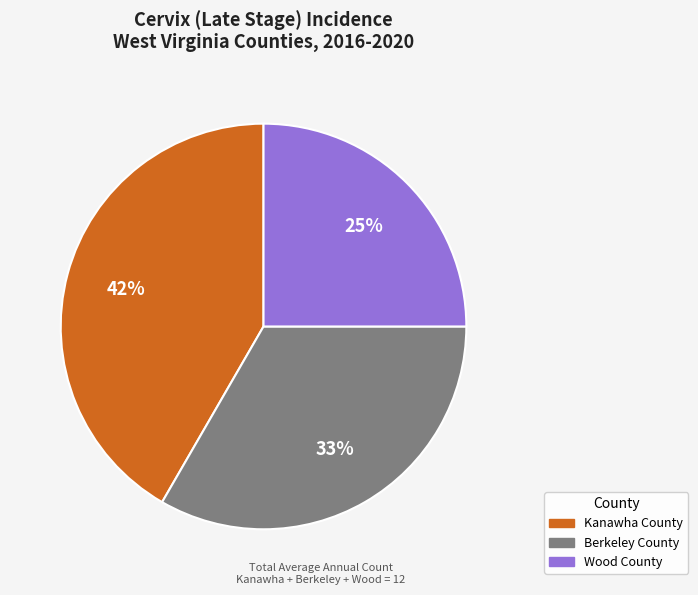

How many slices are in this pie chart?

3